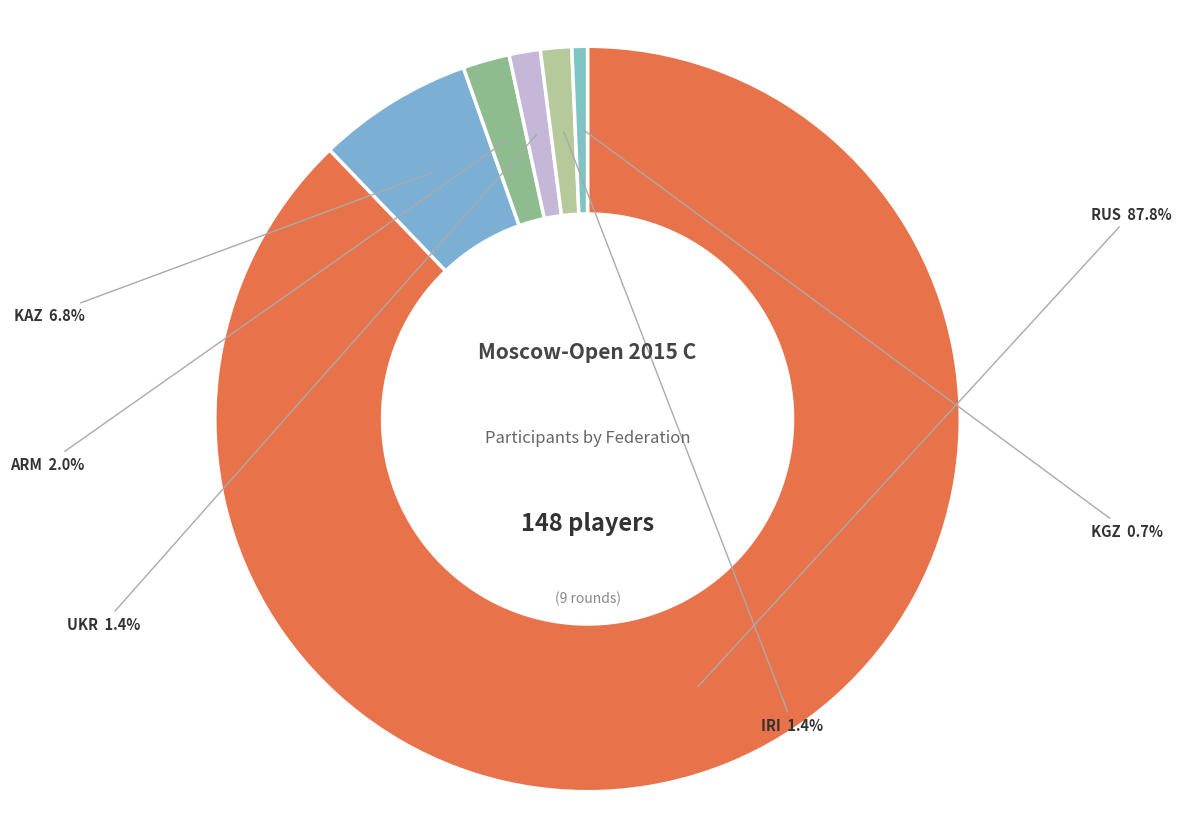

True or false: UKR accounts for 1% of the total.

True